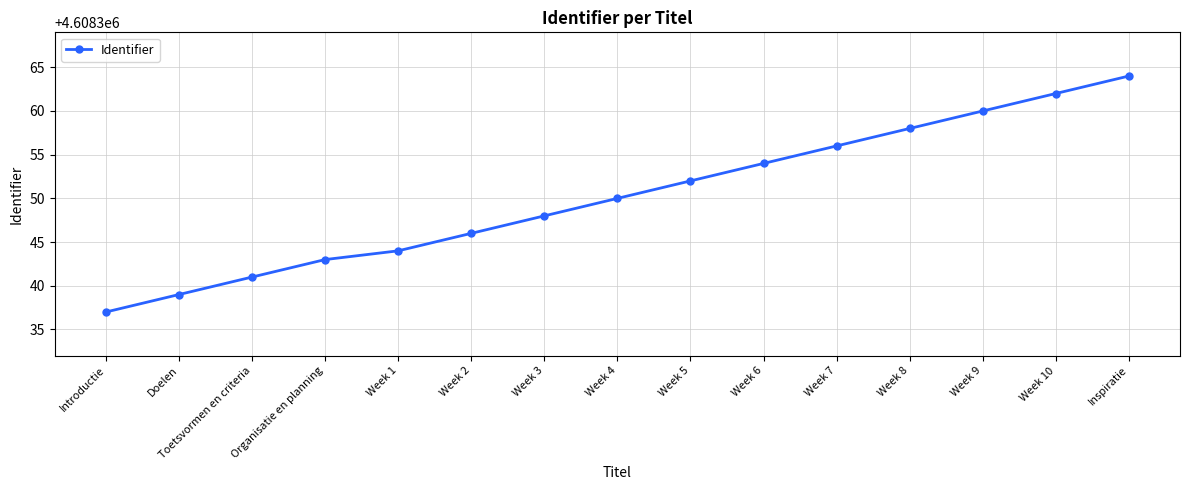

Is it true that the value at Week 9 is 7113816?

False